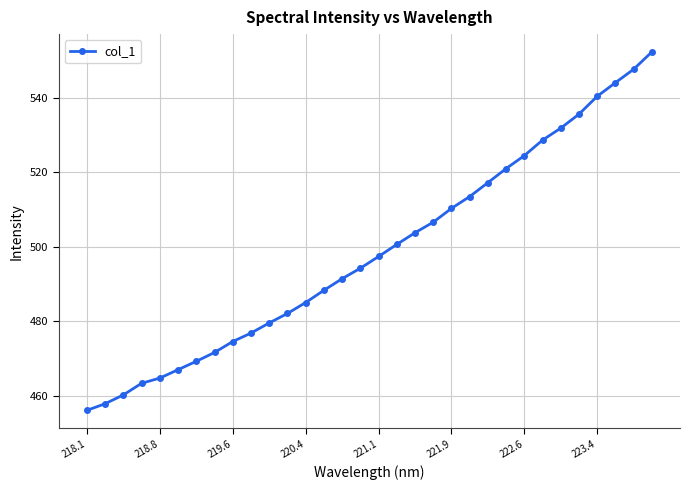

True or false: the data has more than 1 interior local peaks.

False